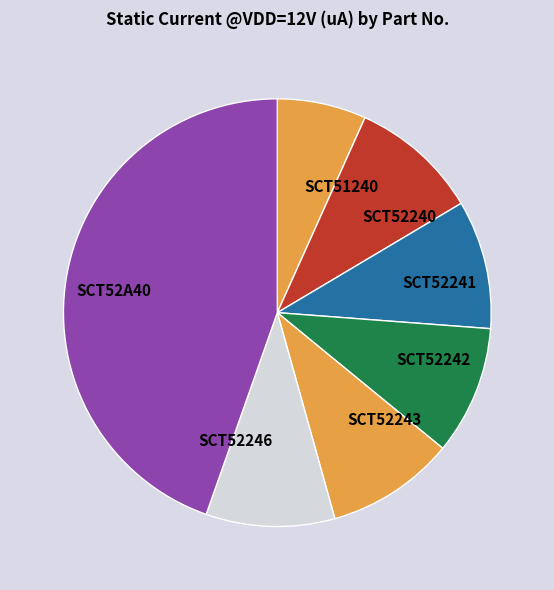

Is the sum of SCT51240 and SCT52242 greater than half?

No